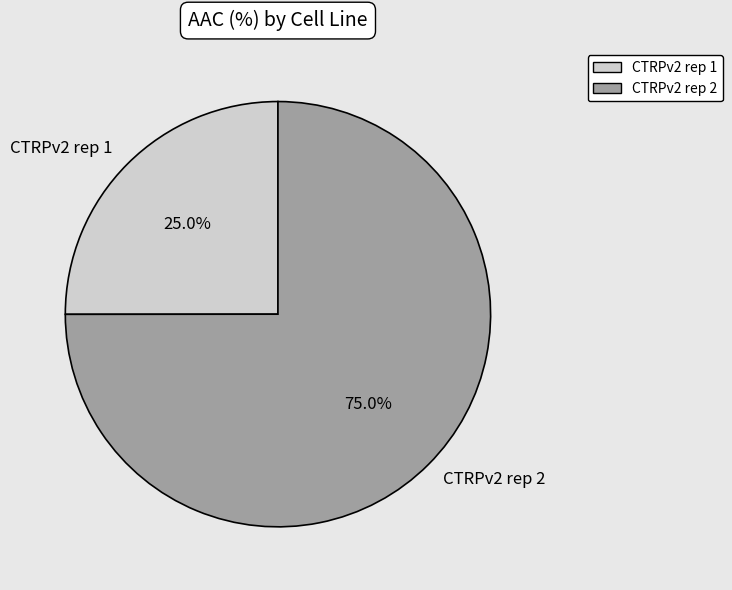

Is it true that CTRPv2 rep 2 is 87% of the pie?

False